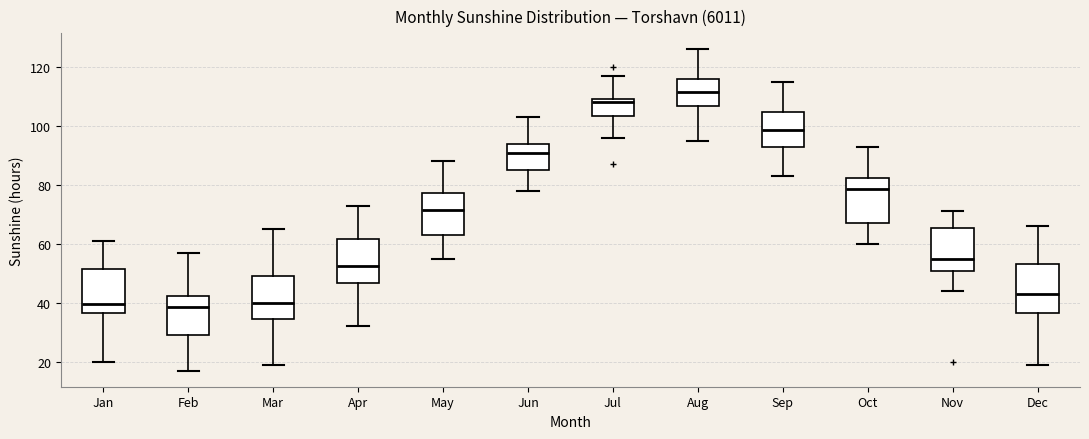

Reading left to right, transcribe this box plot: for each box, give where its median line is, the range the box spans, and where its two whiskers end, as read against the y-axis. The values are not printed on the chart, so give them approximately, as read against the axis.

Jan: median 40, box 36 to 52, whiskers 20 to 62
Feb: median 38, box 30 to 42, whiskers 18 to 58
Mar: median 40, box 34 to 50, whiskers 20 to 66
Apr: median 52, box 46 to 62, whiskers 32 to 74
May: median 72, box 64 to 78, whiskers 56 to 88
Jun: median 92, box 86 to 94, whiskers 78 to 104
Jul: median 108, box 104 to 110, whiskers 96 to 118
Aug: median 112, box 106 to 116, whiskers 96 to 126
Sep: median 98, box 92 to 104, whiskers 84 to 116
Oct: median 78, box 68 to 82, whiskers 60 to 94
Nov: median 56, box 50 to 66, whiskers 44 to 72
Dec: median 44, box 36 to 54, whiskers 20 to 66